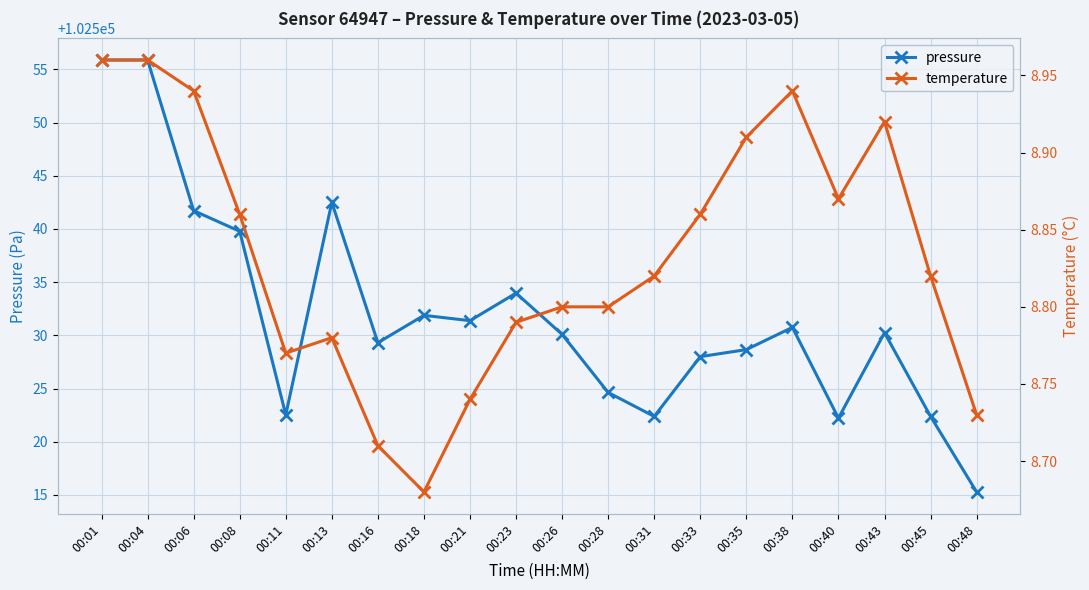

What is the maximum value shown in the chart?

102555.9